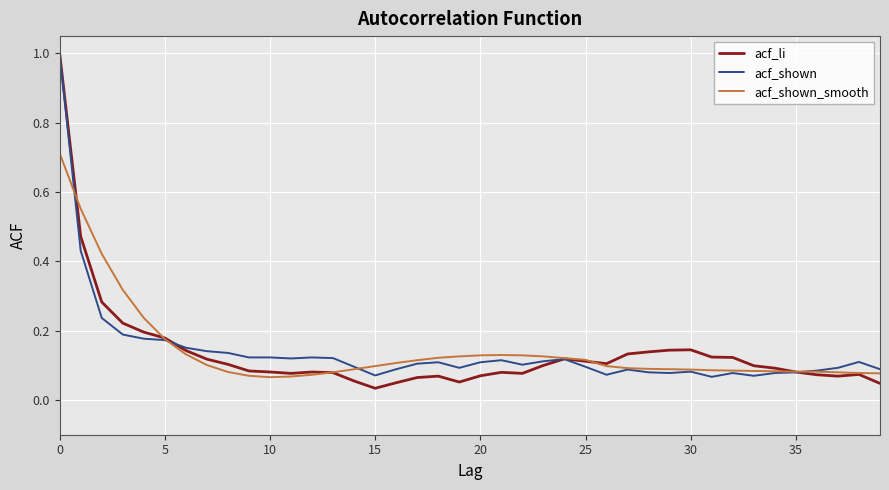

What is the greatest value displayed?

1.0